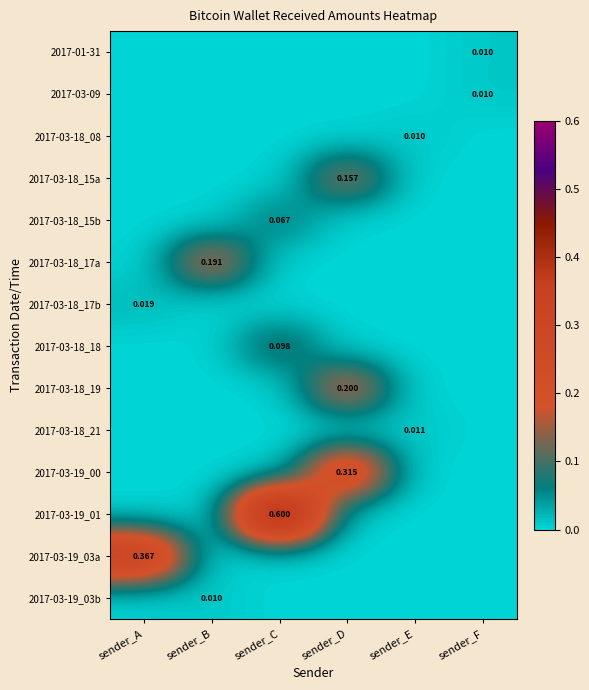

Is the value of 2017-03-19_03a at sender_E greater than the value of 2017-03-19_01 at sender_F?

No